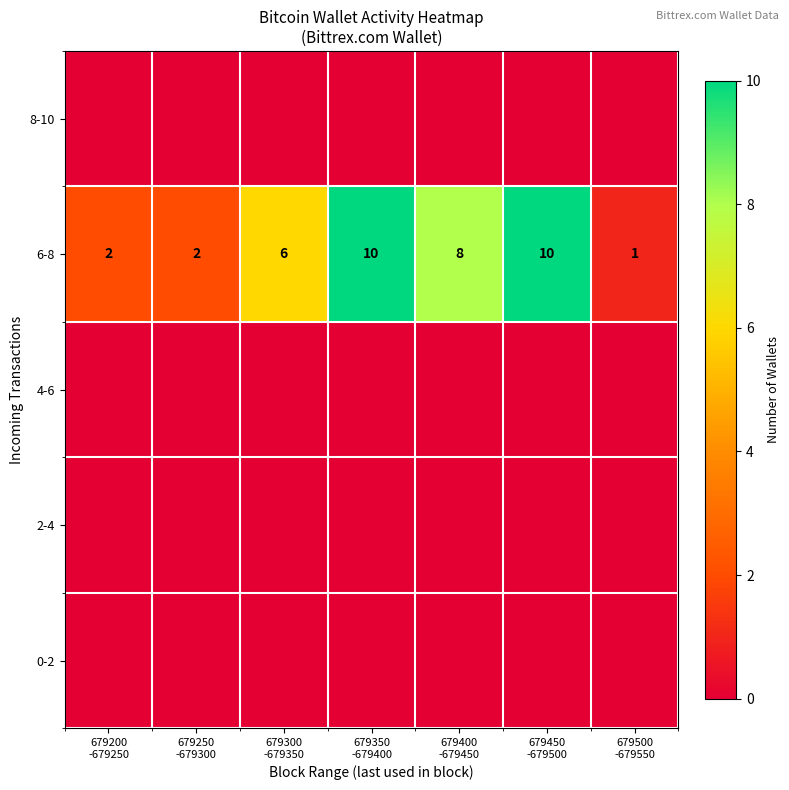

What is the maximum value for 6-8?

10